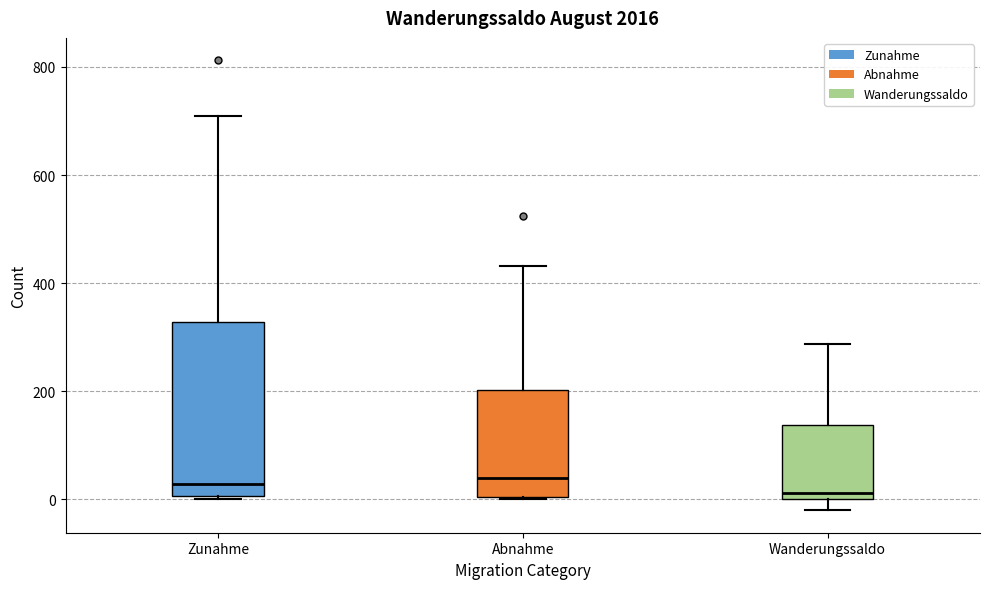

Where is the lower edge of the box for Abnahme on the y-axis? The values are not printed on the chart, so give them approximately, as read against the axis.

0